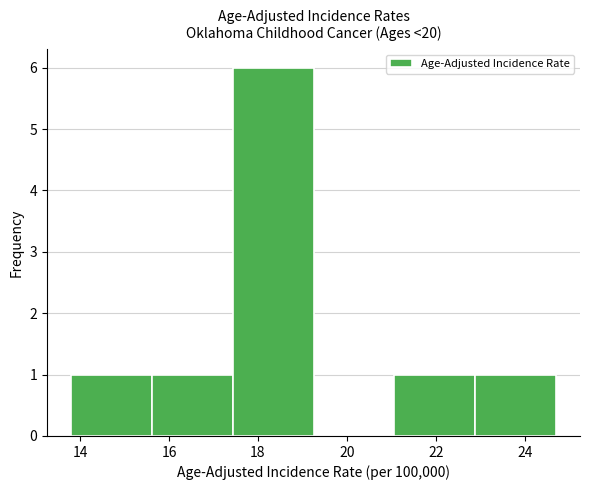

Over which range of the x-axis is the bar tallest?

17.4 to 19.2